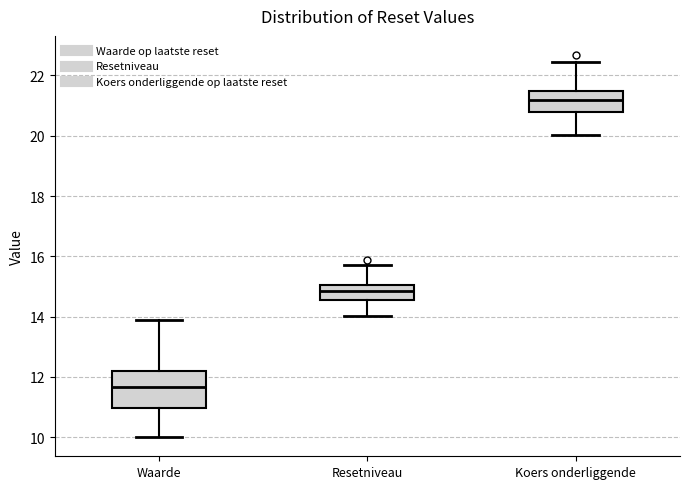

Which box's median line is the highest?

Koers onderliggende